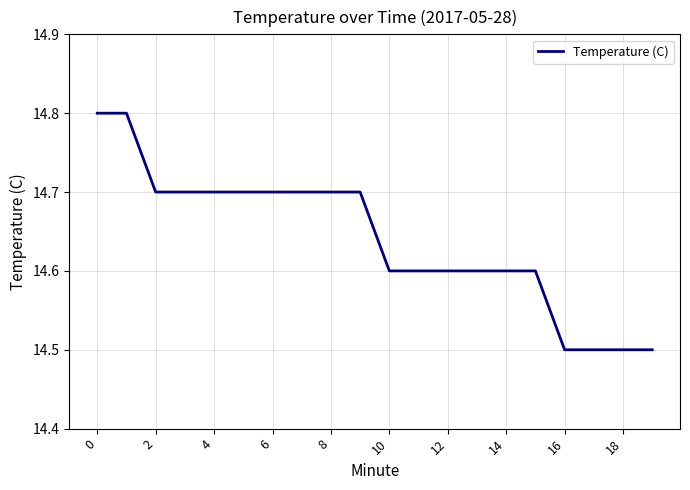

What is the minimum value shown in the chart?

14.5